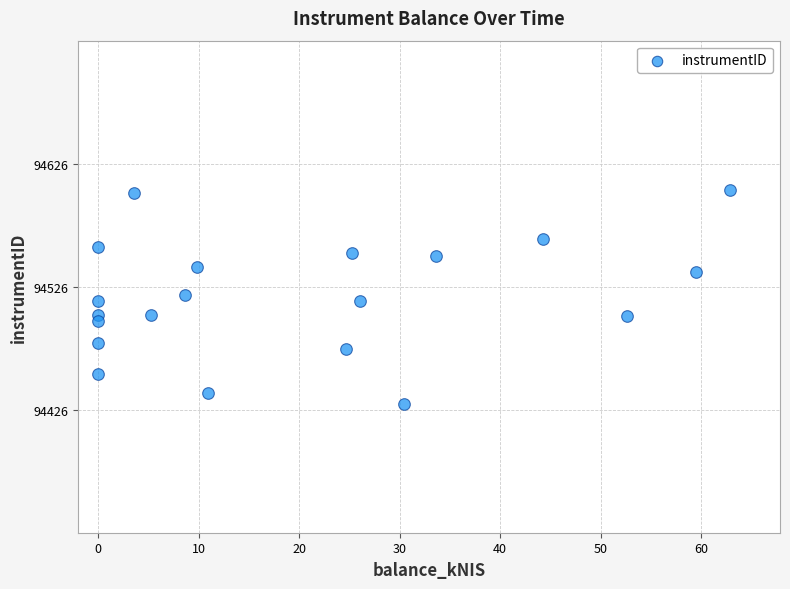

What is the range of Y values (max minus min)?

174.6